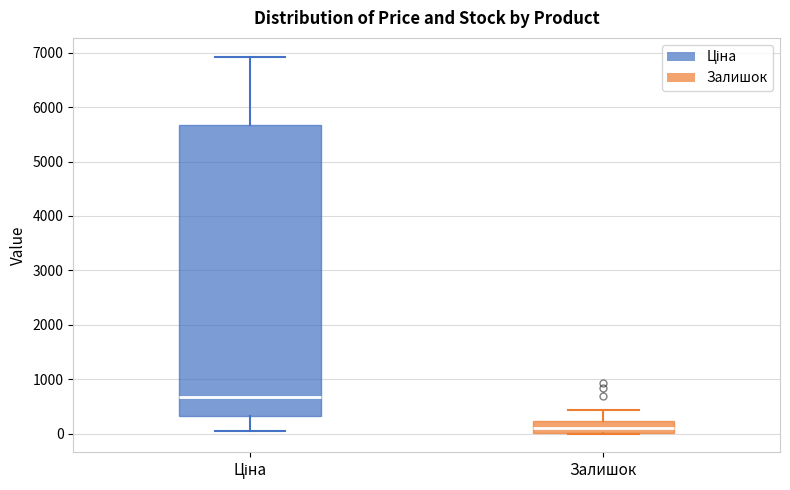

Where does the upper whisker of the box for Ціна end on the y-axis? The values are not printed on the chart, so give them approximately, as read against the axis.

6900